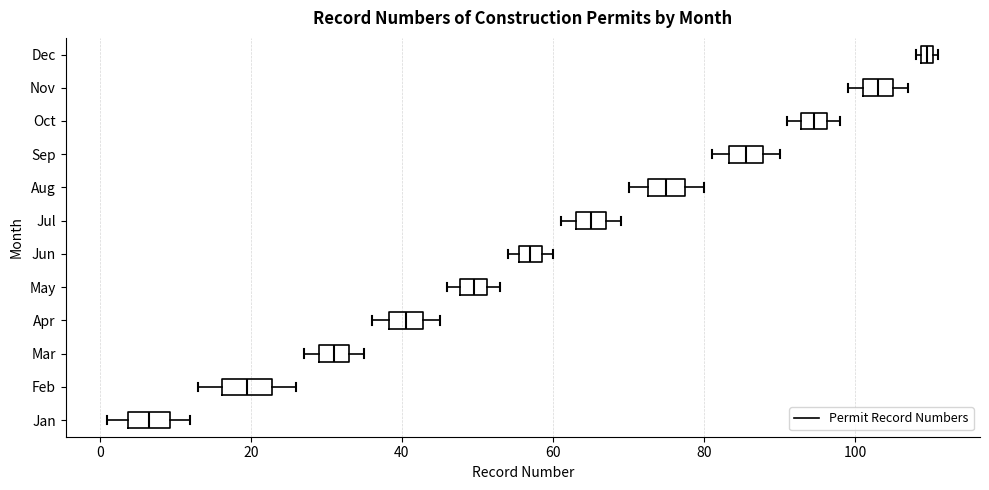

Which box's median line is the furthest to the right?

Dec